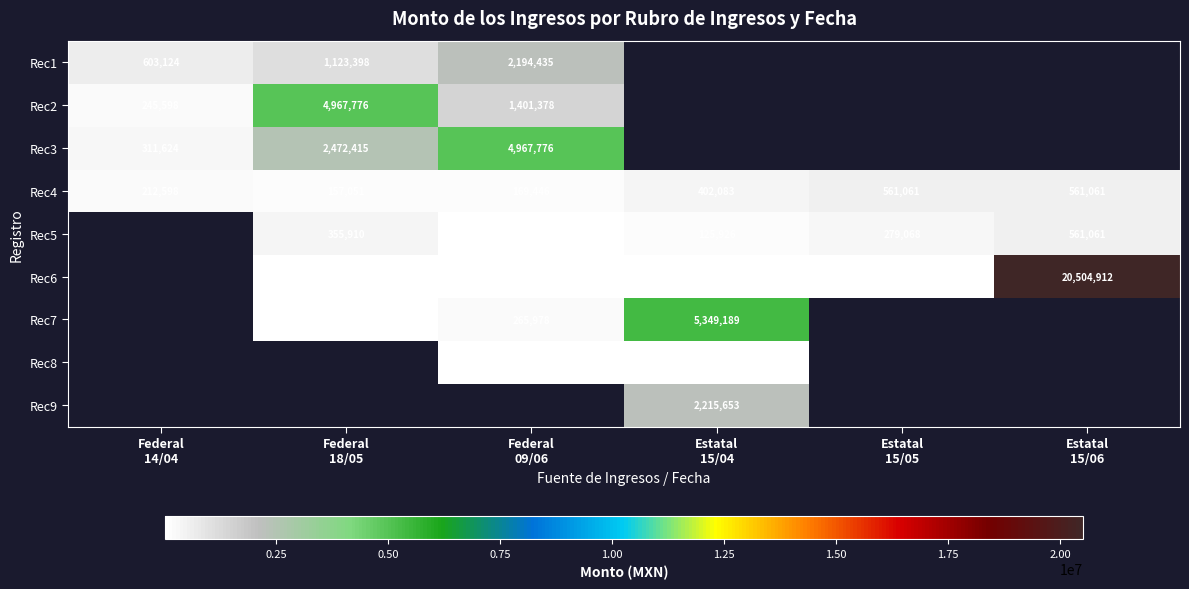

How many data points in Rec4 are less than 402083?

3